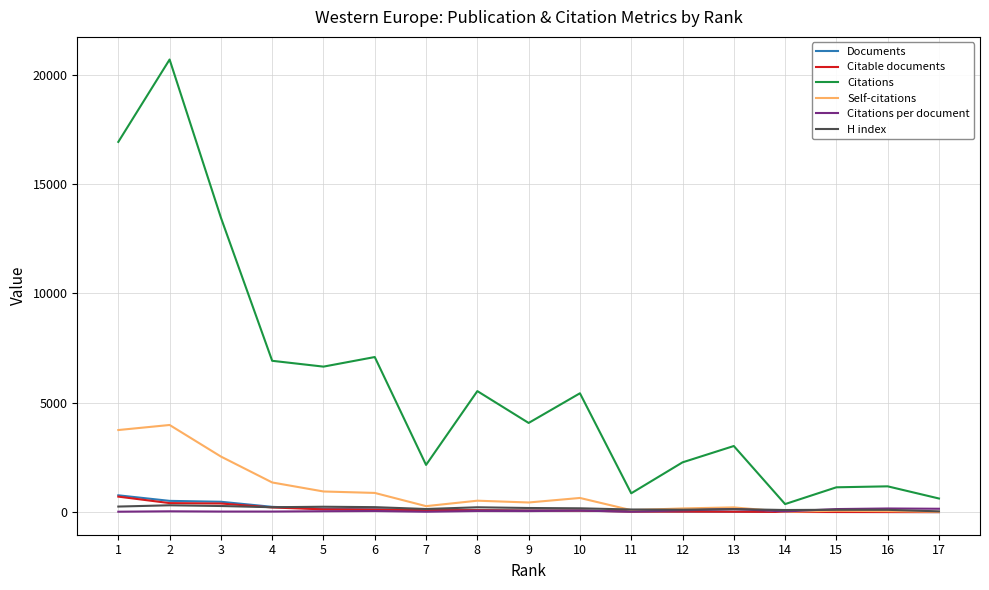

What is the maximum value shown in the chart?

20687.0